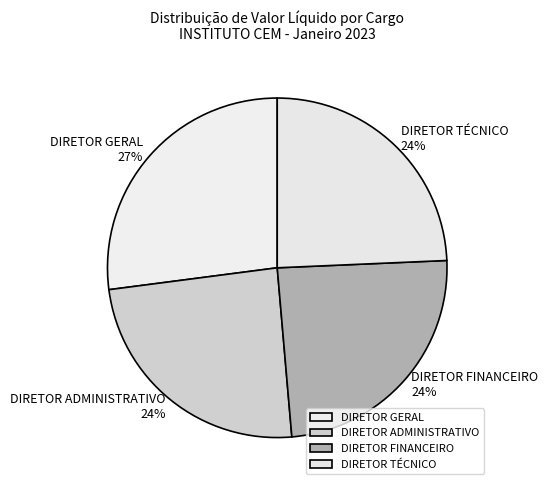

Is the sum of DIRETOR FINANCEIRO and DIRETOR ADMINISTRATIVO greater than half?

No